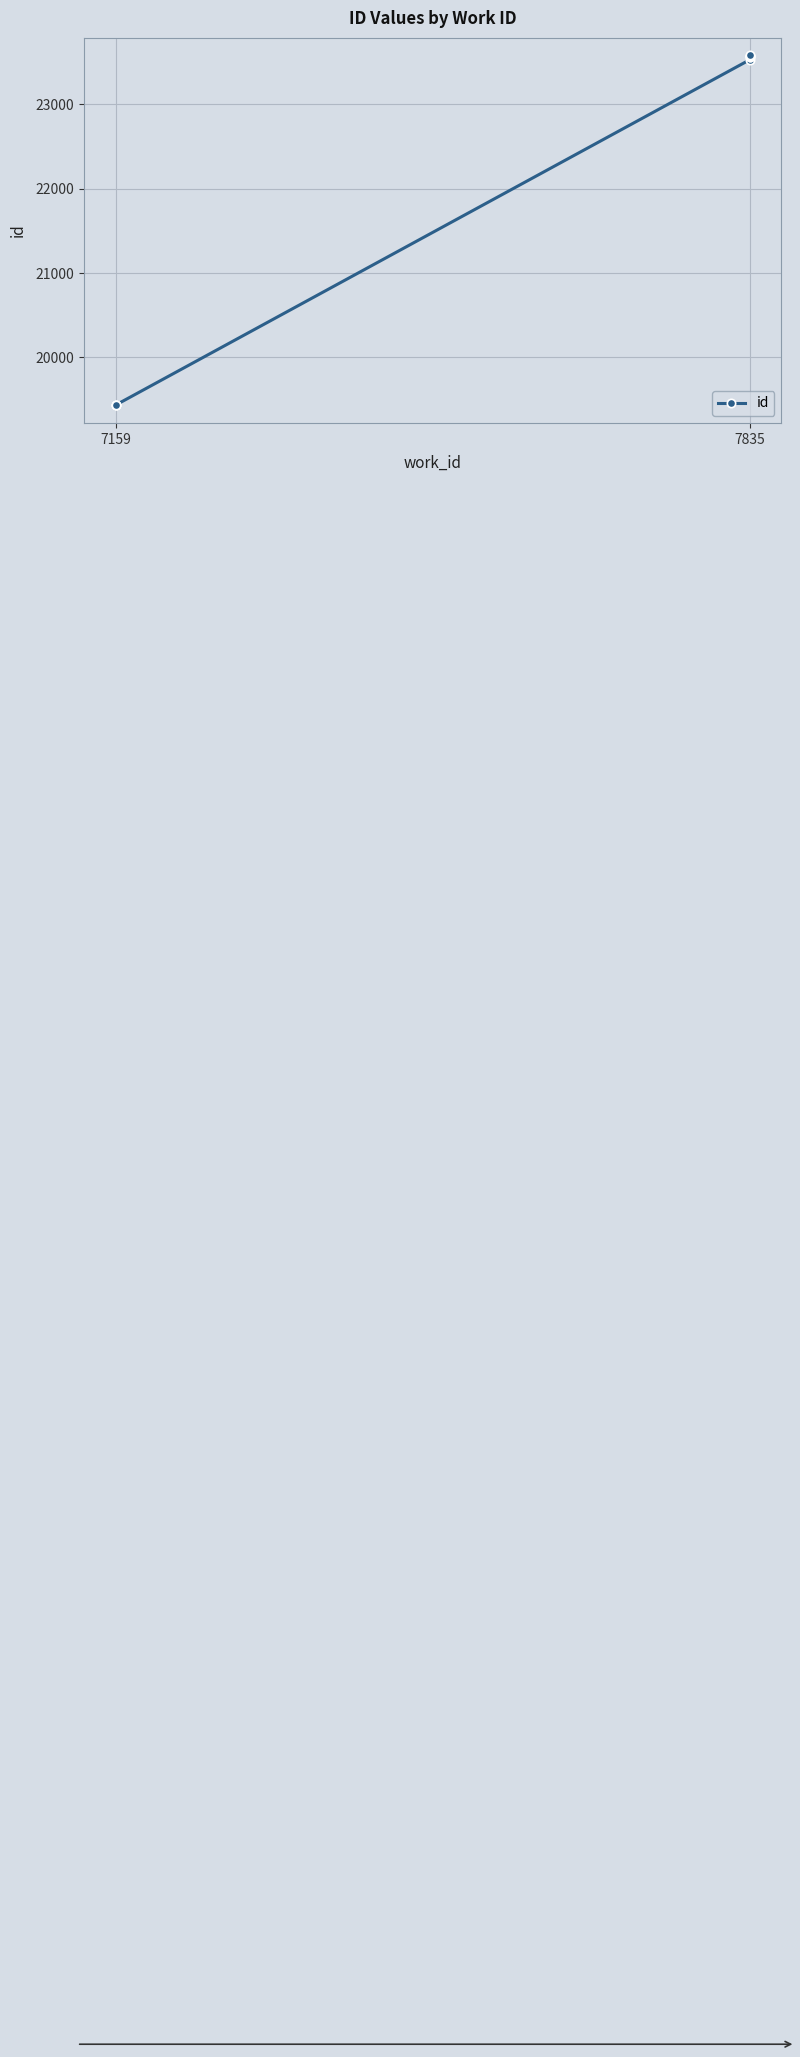

What is the greatest value displayed?

23582